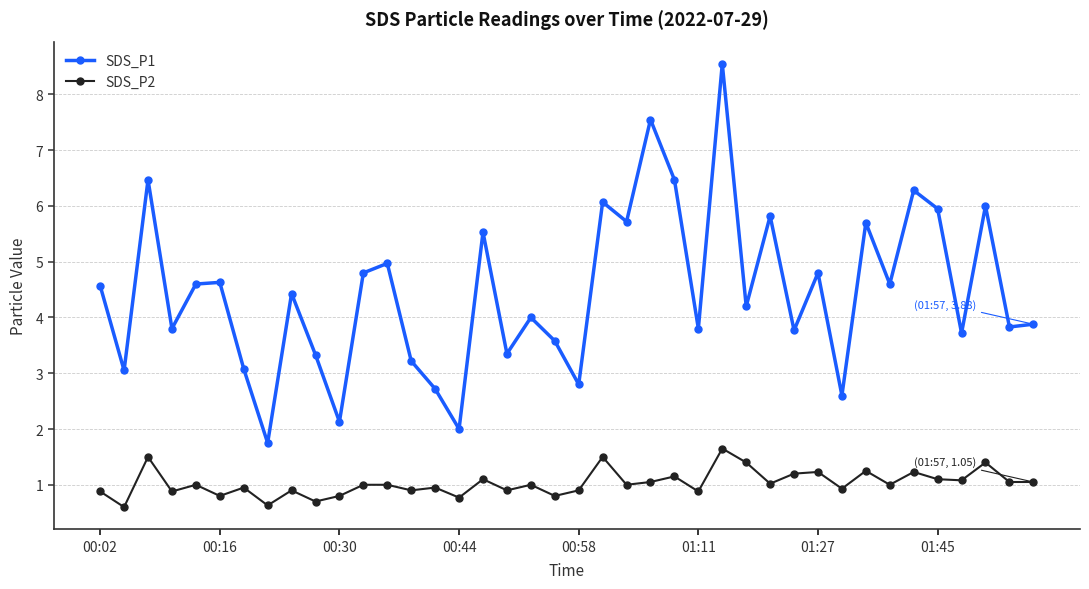

True or false: SDS_P1 and SDS_P2 cross at least once.

False